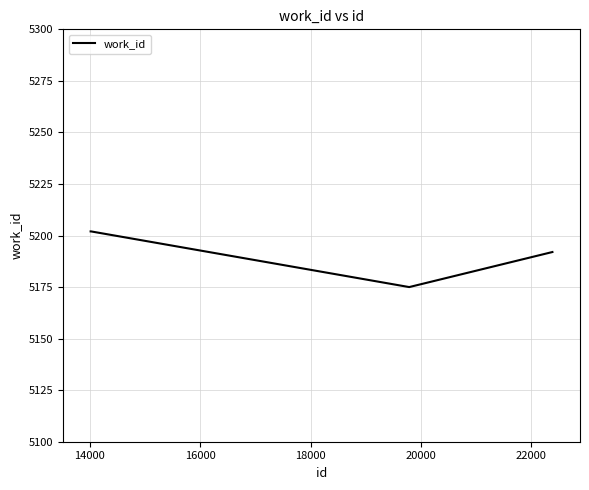

What is the sum of all values?

20771